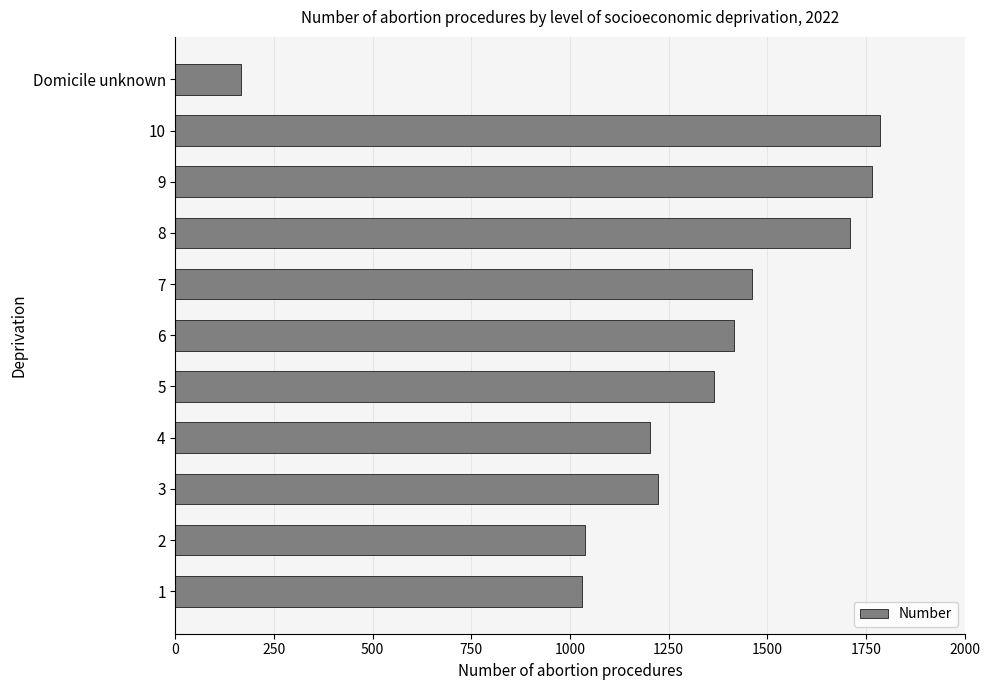

Count the number of categories in the chart.

11